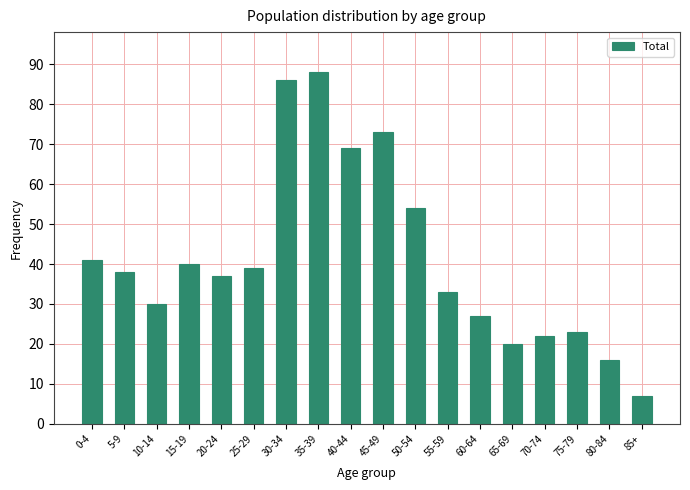

Reading right to left, list all the values displayed in this chart.

7	16	23	22	20	27	33	54	73	69	88	86	39	37	40	30	38	41